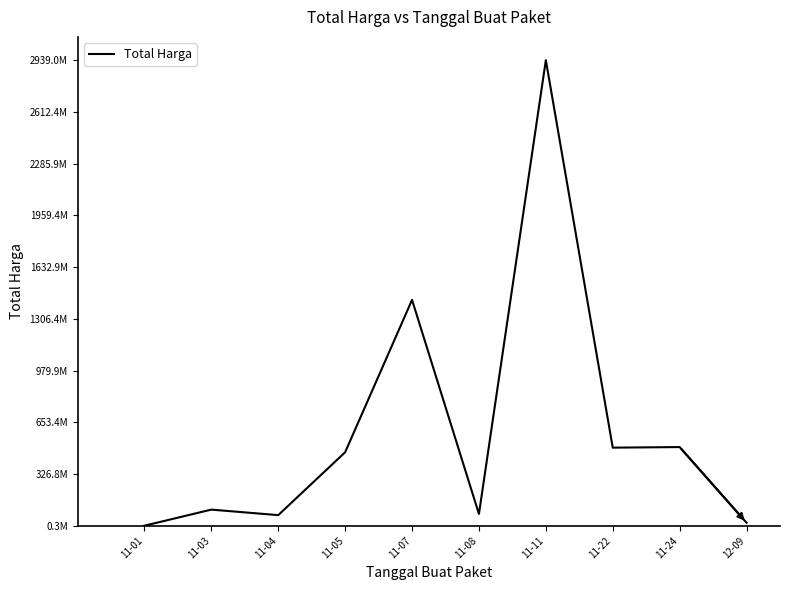

What is the value of the 2nd point from the left?

101887570